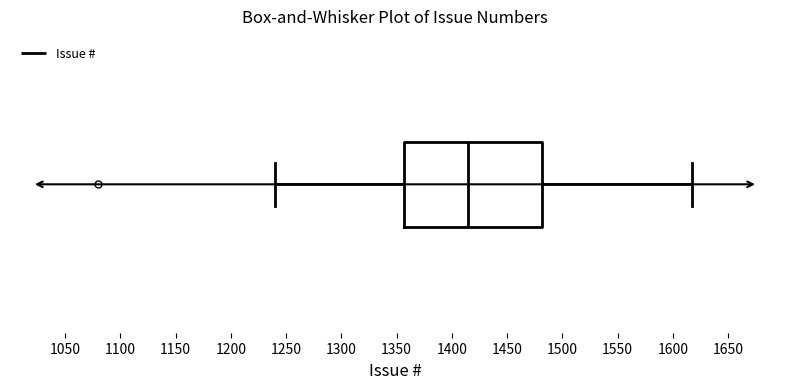

Transcribe this box plot: give where the median line is, the range the box spans, and where the two whiskers end, as read against the x-axis. The values are not printed on the chart, so give them approximately, as read against the axis.

median 1415, box 1355 to 1480, whiskers 1240 to 1615